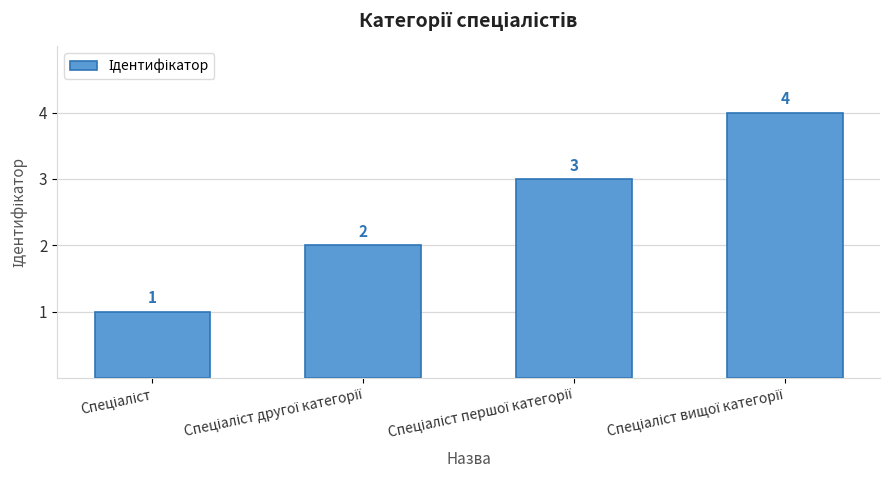

How many bars are there in total?

4